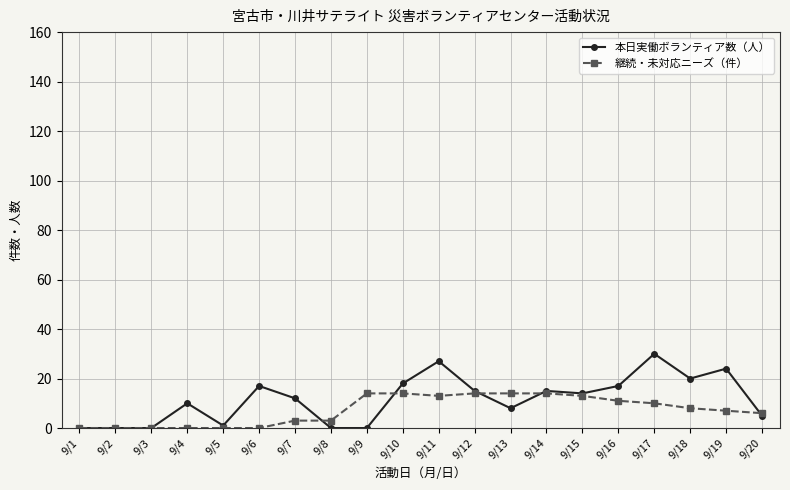

What is the maximum value shown in the chart?

30